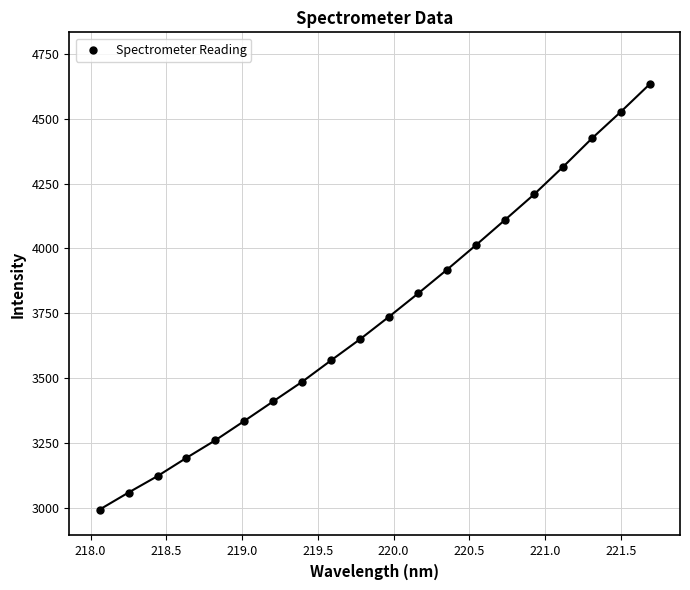

What is the range of Y values (max minus min)?

1641.3